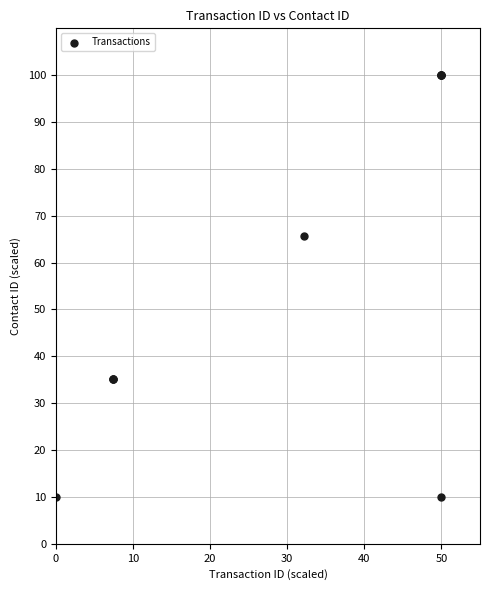

What Y value in the scatter plot is closest to 55?

65.7